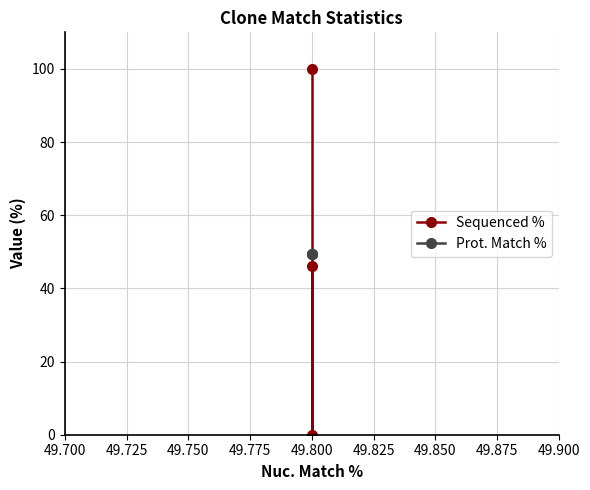

Between 49.700 and 49.750, which series saw the biggest shift?

Sequenced %